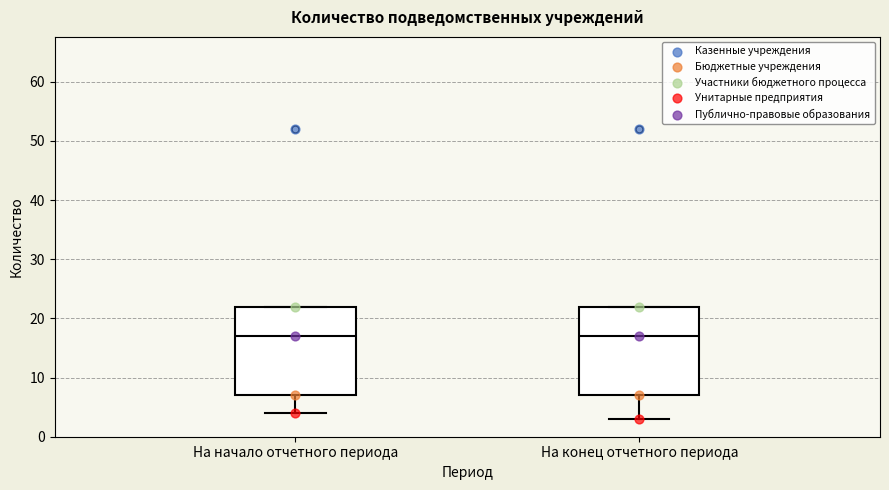

Reading left to right, transcribe this box plot: for each box, give where its median line is, the range the box spans, and where its two whiskers end, as read against the y-axis. The values are not printed on the chart, so give them approximately, as read against the axis.

На начало отчетного периода: median 17, box 7 to 22, whiskers 4 to 22
На конец отчетного периода: median 17, box 7 to 22, whiskers 3 to 22